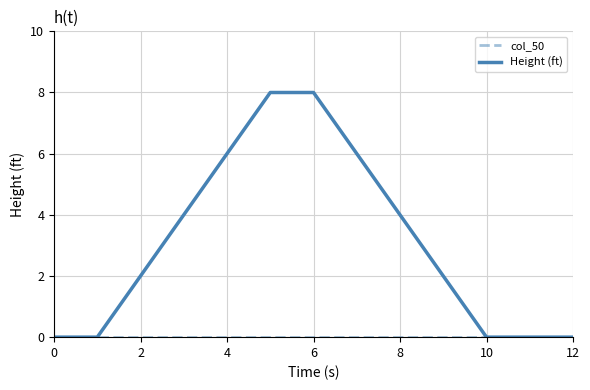

Which series has the largest total across all categories?

Height (ft)